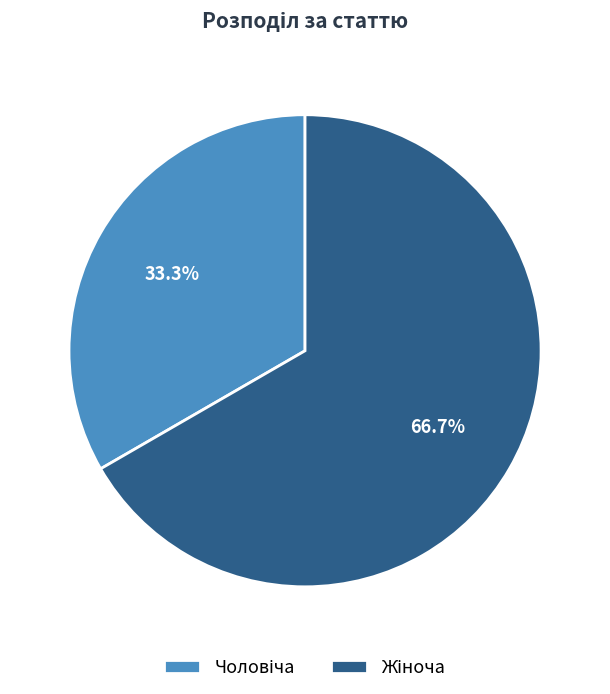

Is there any slice that represents more than half of the pie?

Yes